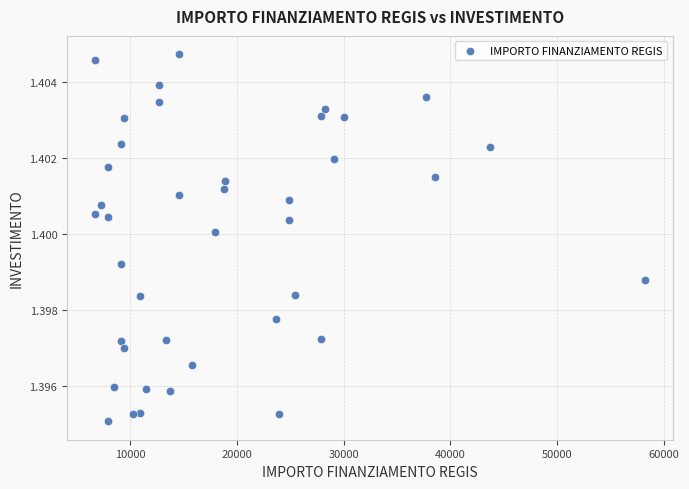

What is the range of X values (max minus min)?

51595.0